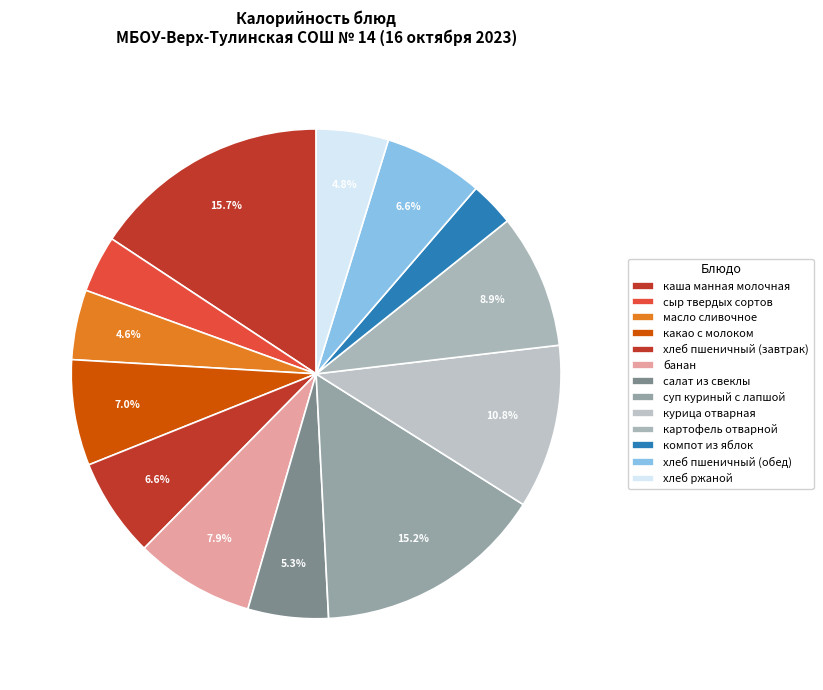

Is the sum of сыр твердых сортов and масло сливочное greater than half?

No